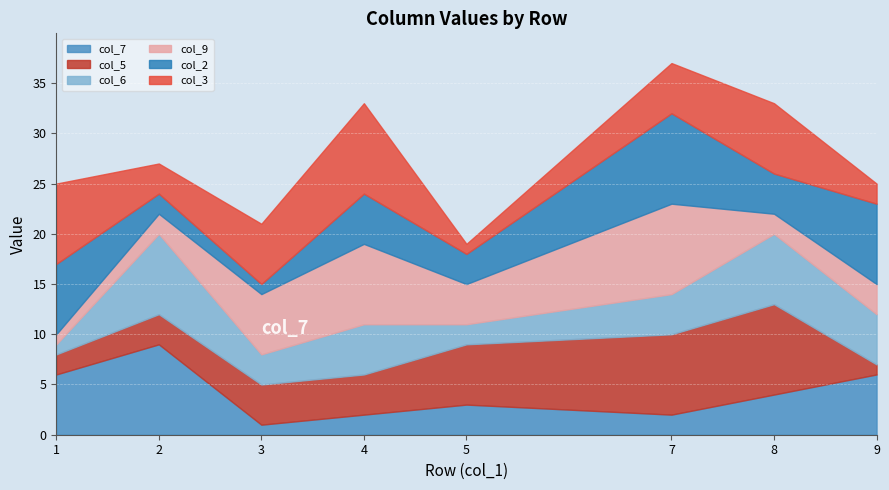

What is the total value across all series at 4?

33